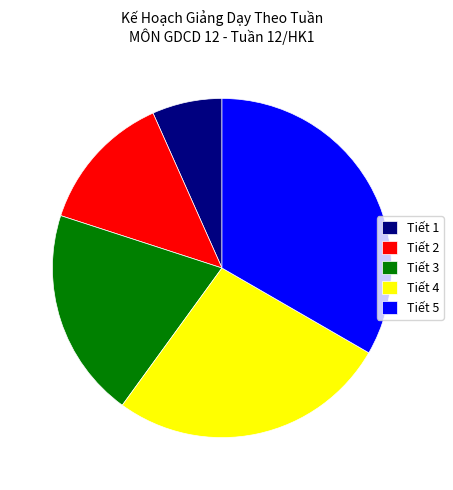

Rank the categories by value from highest to lowest.

Tiết 5, Tiết 4, Tiết 3, Tiết 2, Tiết 1